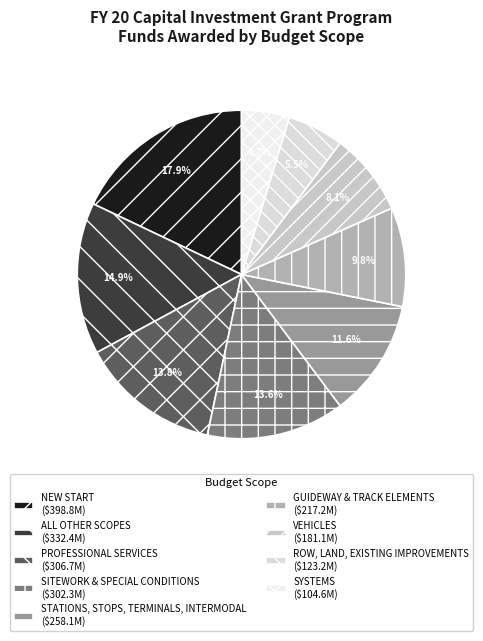

What percentage is NOT represented by PROFESSIONAL SERVICES?

86.2%